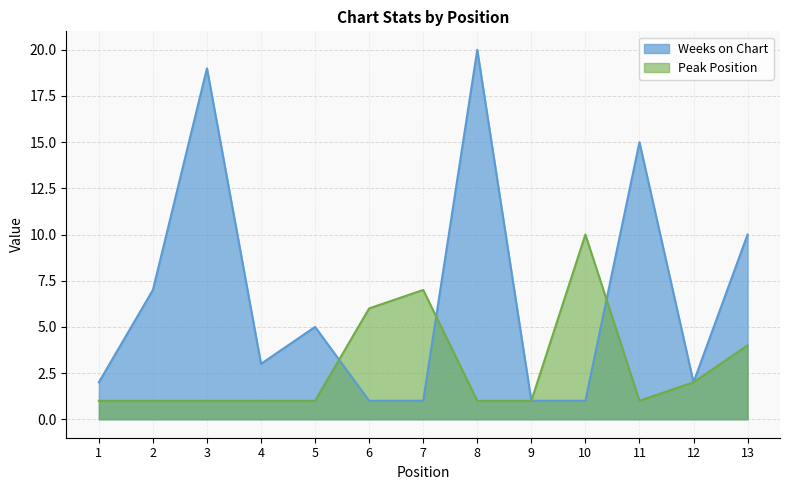

Does the chart display data point markers on the line(s)?

No